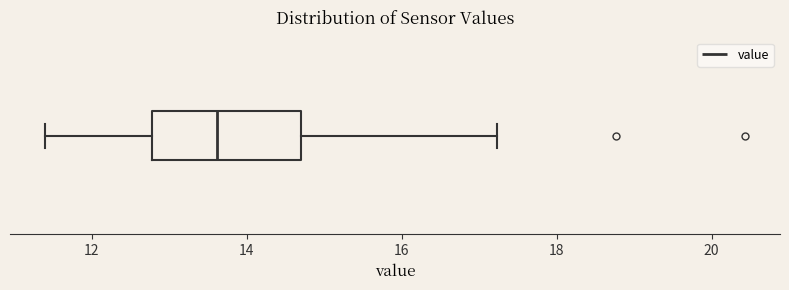

Transcribe this box plot: give where the median line is, the range the box spans, and where the two whiskers end, as read against the x-axis. The values are not printed on the chart, so give them approximately, as read against the axis.

median 13.6, box 12.8 to 14.8, whiskers 11.4 to 17.2